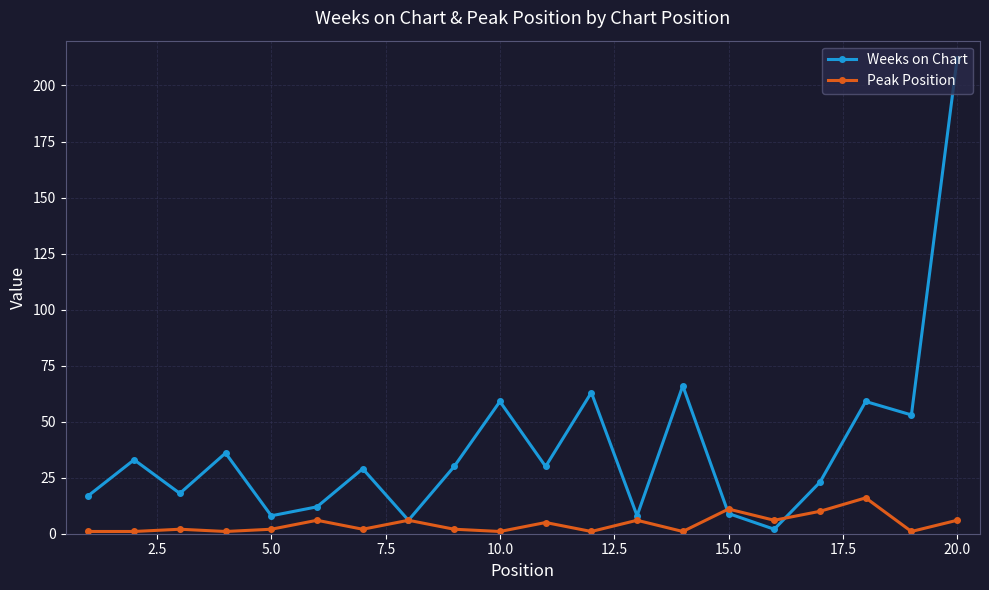

In Weeks on Chart, how many points are higher than both neighbors (excluding endpoints)?

7